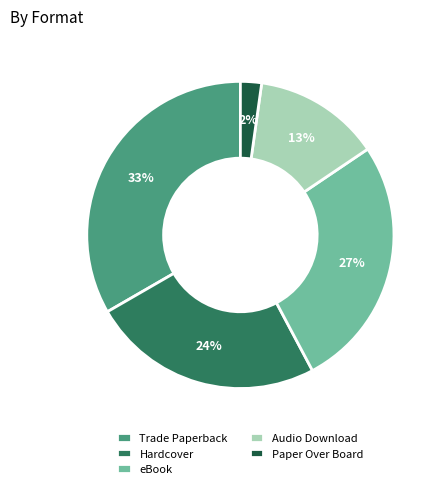

Does Hardcover account for over 50% of the chart?

No